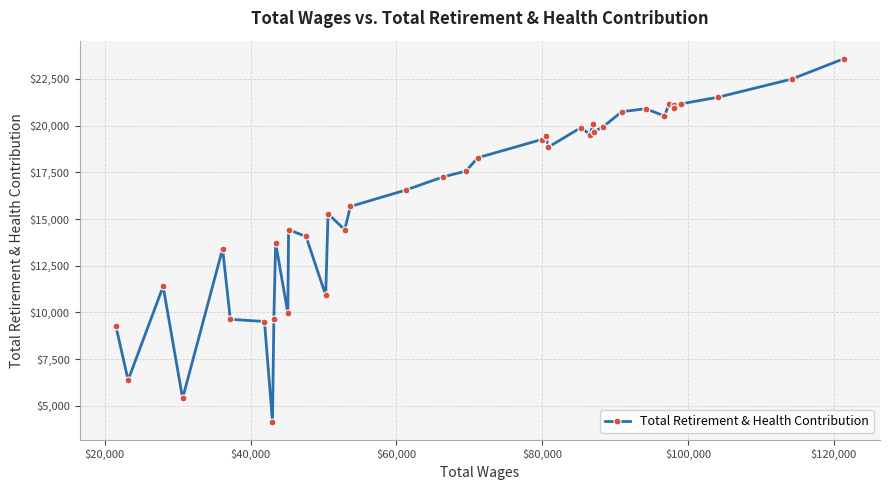

True or false: there are more than 1 points higher than both neighbors.

True